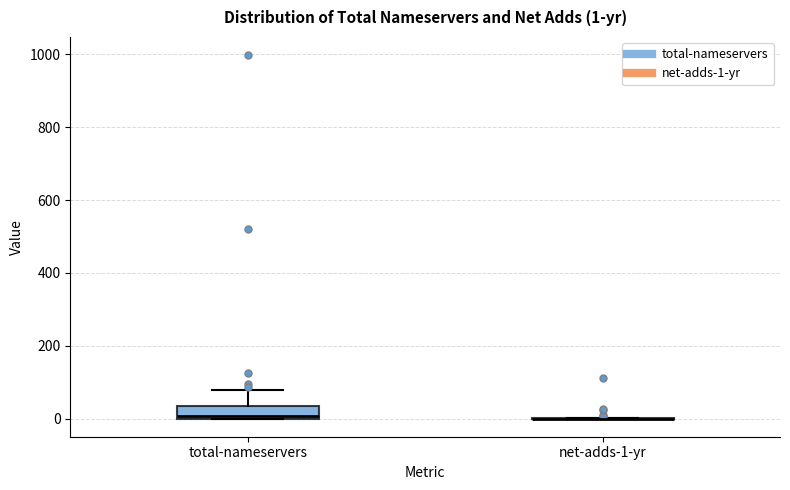

Which box is the tallest, from its lower edge to its upper edge?

total-nameservers